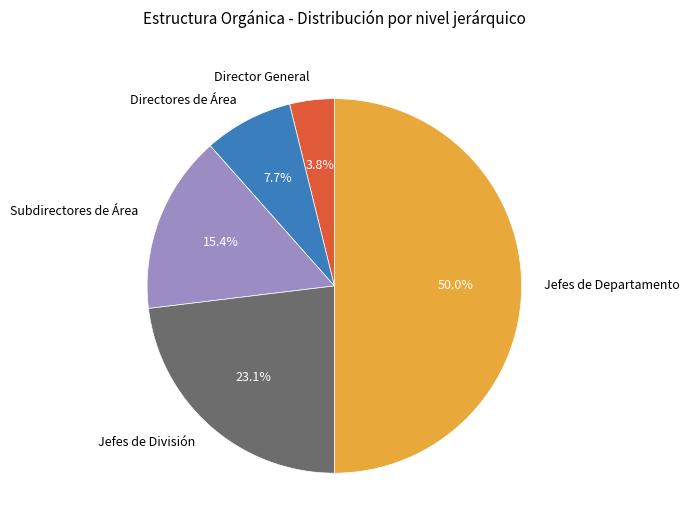

Combined, what portion of the pie is Jefes de División and Director General?

26.9%